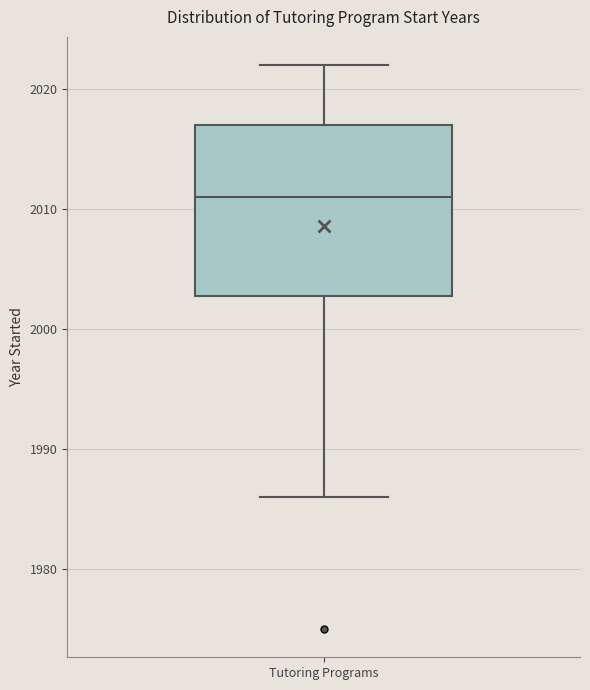

Transcribe this box plot: give where the median line is, the range the box spans, and where the two whiskers end, as read against the y-axis. The values are not printed on the chart, so give them approximately, as read against the axis.

median 2011, box 2003 to 2017, whiskers 1986 to 2022